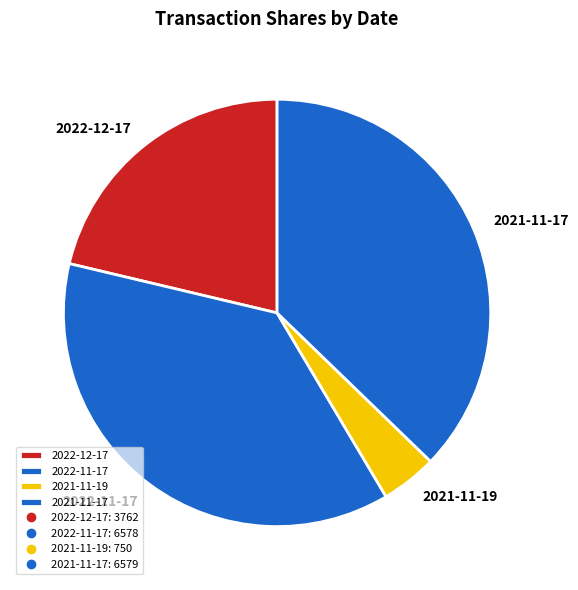

Between 2022-12-17 and 2021-11-19, which is larger?

2022-12-17